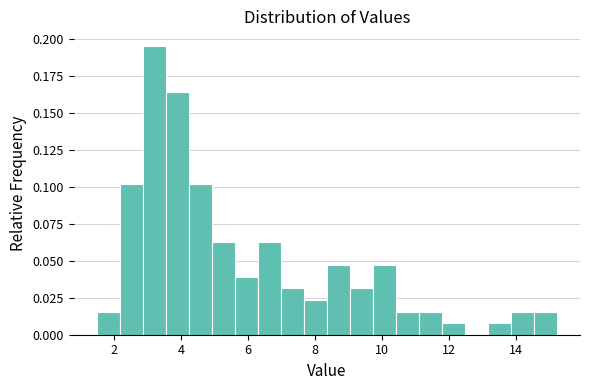

Read against the x-axis, roughly where is the centre of the tallest bar?

3.2